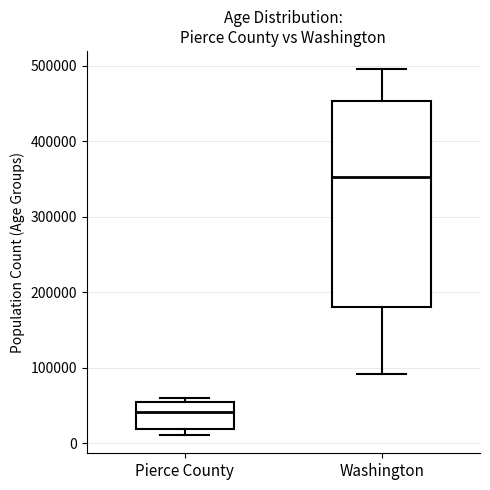

Reading left to right, read every box against the y-axis: the position of its median line, the range the box covers, and the ends of its whiskers. The values are not printed on the chart, so give them approximately, as read against the axis.

Pierce County: median 40000, box 20000 to 60000, whiskers 10000 to 60000 (just above the box's upper edge)
Washington: median 350000, box 180000 to 450000, whiskers 90000 to 500000